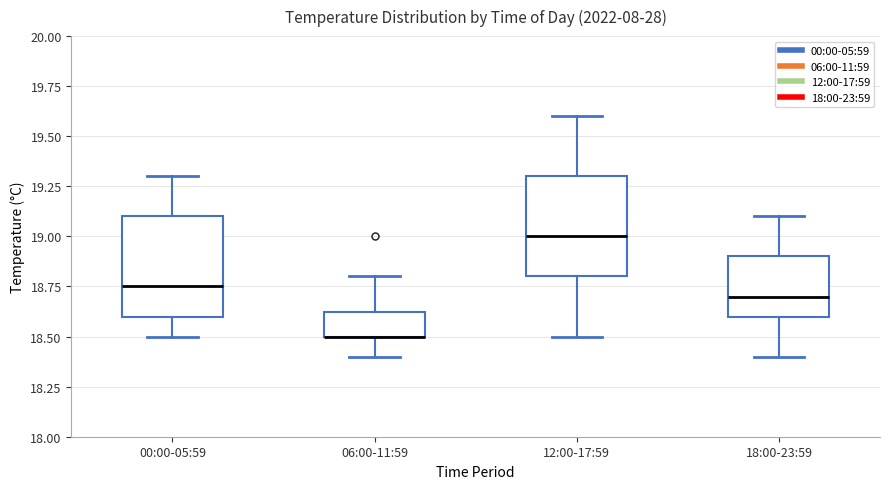

Where does the median line of the box for 00:00-05:59 sit on the y-axis? The values are not printed on the chart, so give them approximately, as read against the axis.

18.75